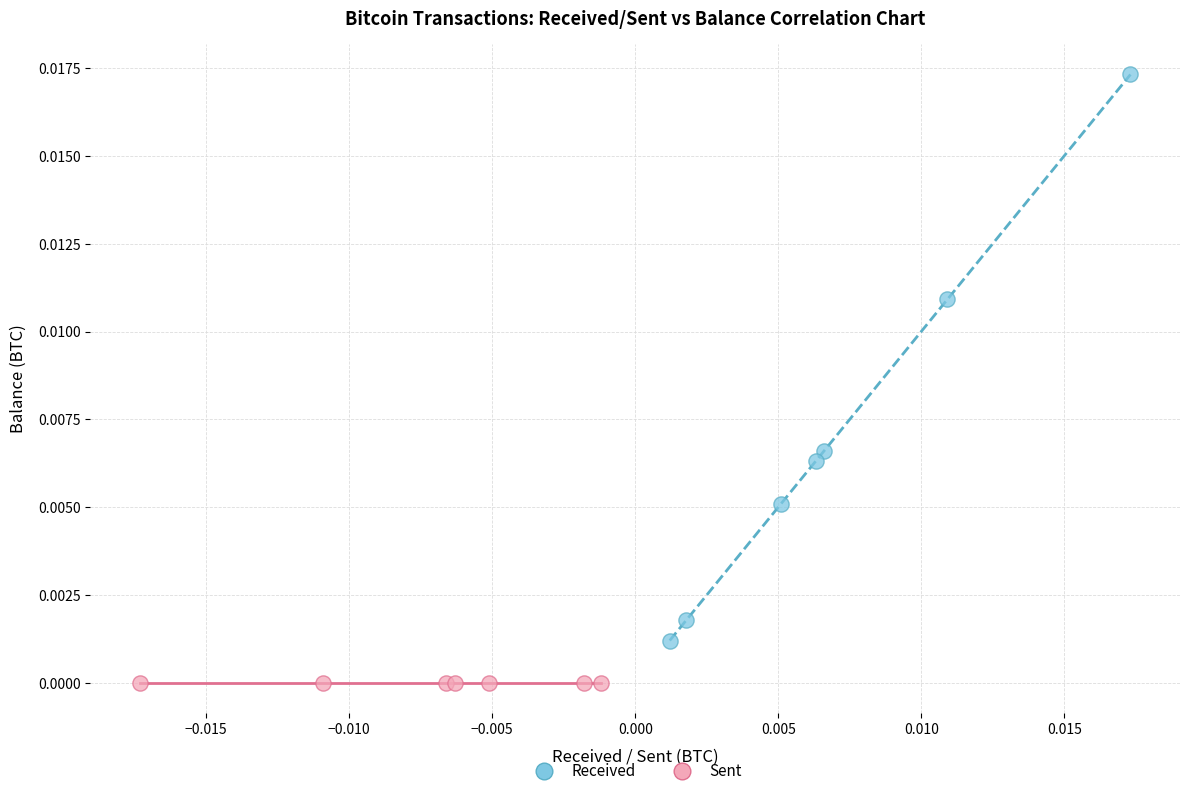

Which series contains the lowest Y value?

Sent